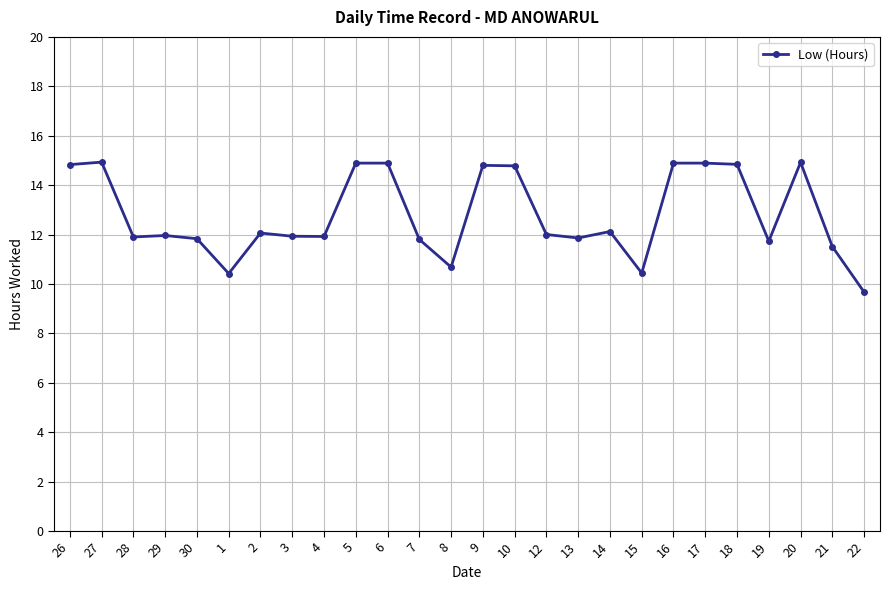

True or false: there are more than 2 points higher than both neighbors.

True